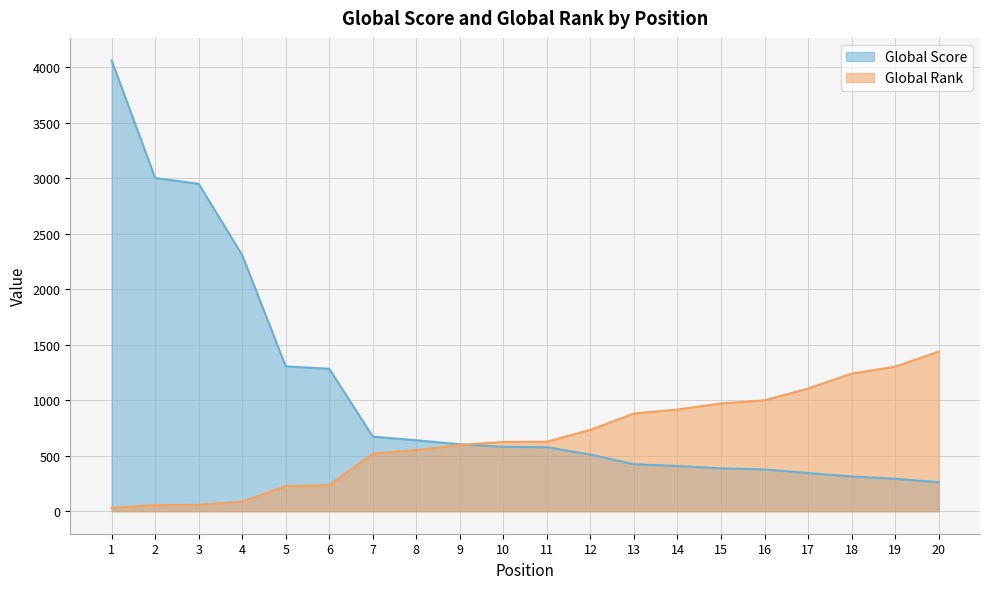

Does the chart display data point markers on the line(s)?

No